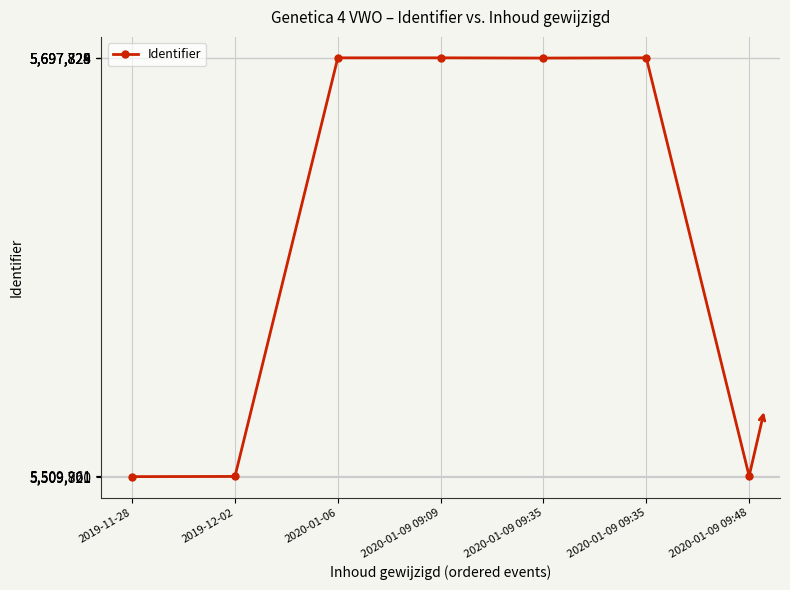

How many lines are shown in the chart?

1